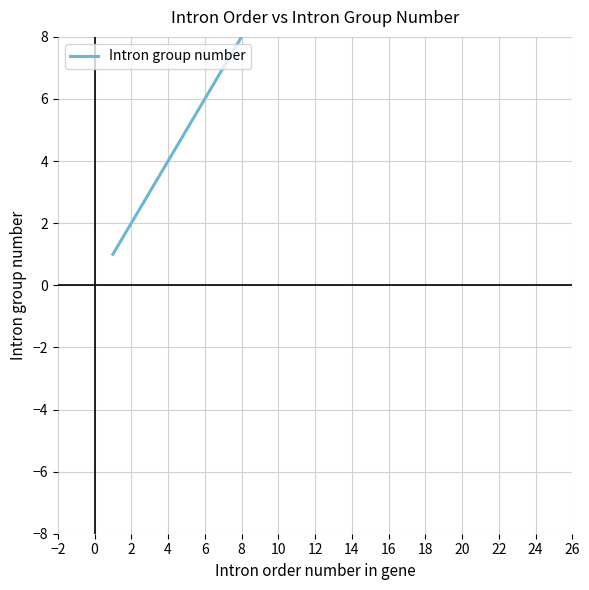

What is the label of the 7th point from the right?

4